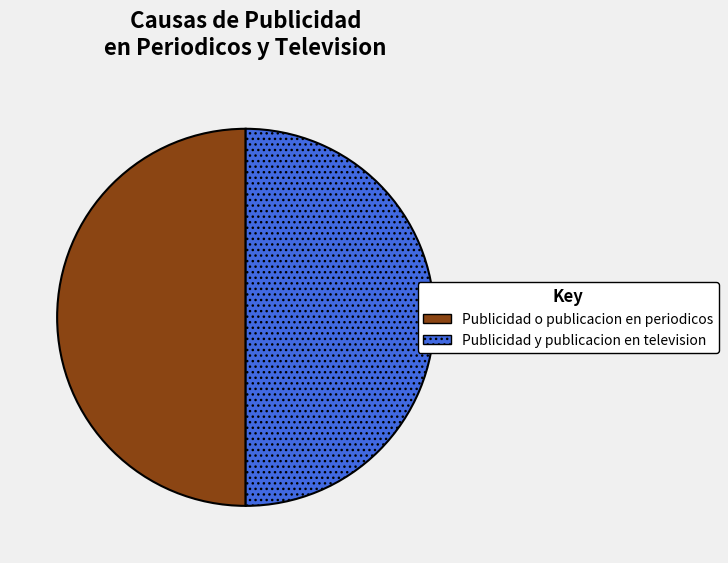

Combined, do Publicidad o publicacion en periodicos and Publicidad y publicacion en television account for over 50%?

Yes